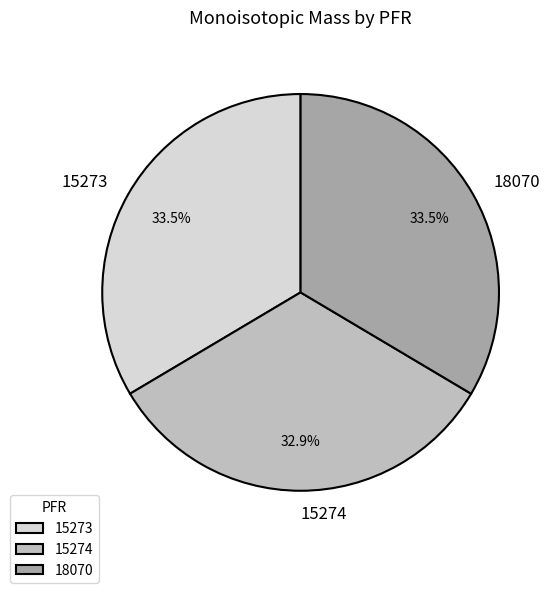

Combined, do 15273 and 18070 account for over 50%?

Yes